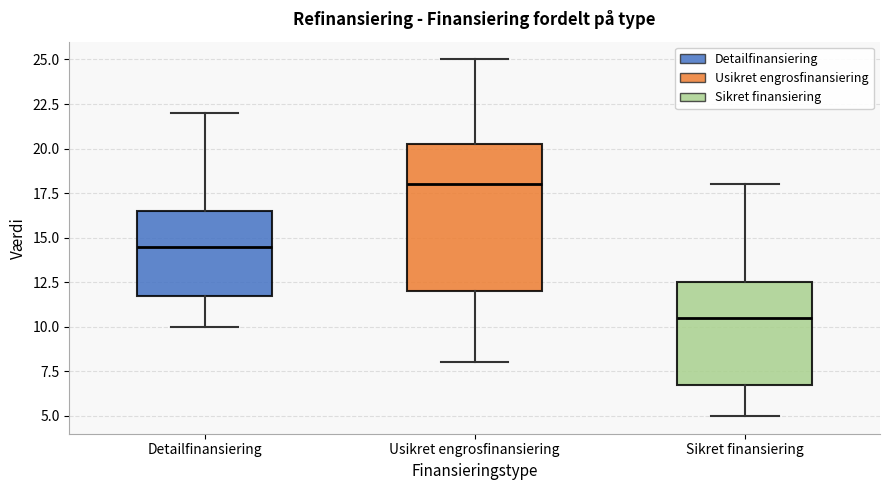

Reading left to right, read every box against the y-axis: the position of its median line, the range the box covers, and the ends of its whiskers. The values are not printed on the chart, so give them approximately, as read against the axis.

Detailfinansiering: median 14.5, box 12.0 to 16.5, whiskers 10.0 to 22.0
Usikret engrosfinansiering: median 18.0, box 12.0 to 20.5, whiskers 8.0 to 25.0
Sikret finansiering: median 10.5, box 7.0 to 12.5, whiskers 5.0 to 18.0